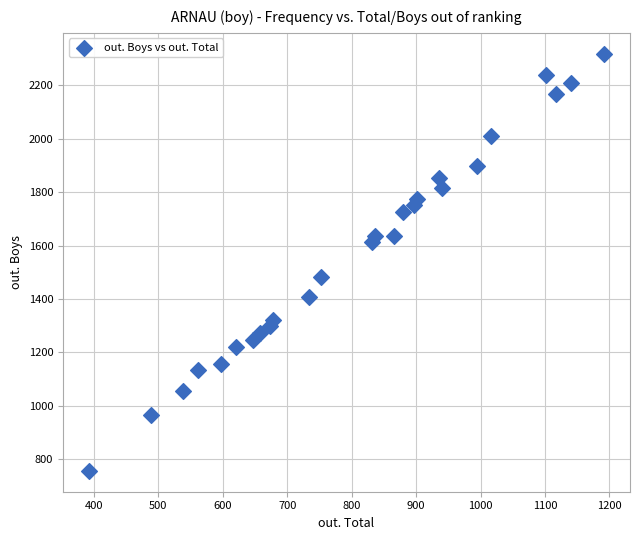

What Y value in the scatter plot is closest to 1537?

1484